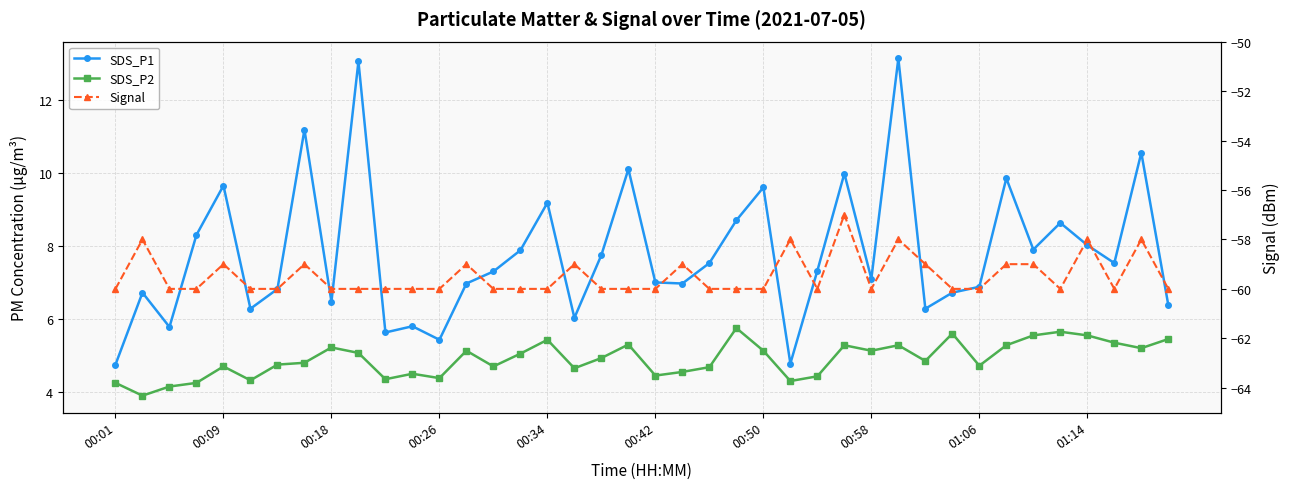

True or false: Signal and SDS_P1 cross at least once.

False